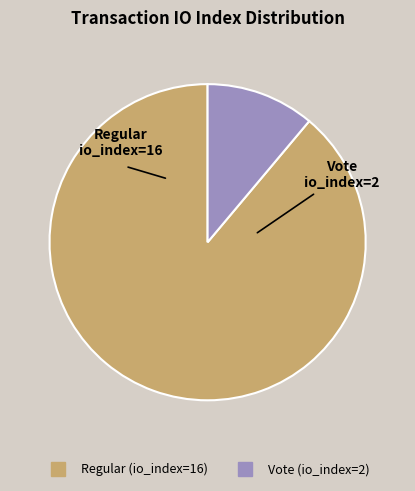

Rank the categories by value from highest to lowest.

Regular (io_index=16), Vote (io_index=2)